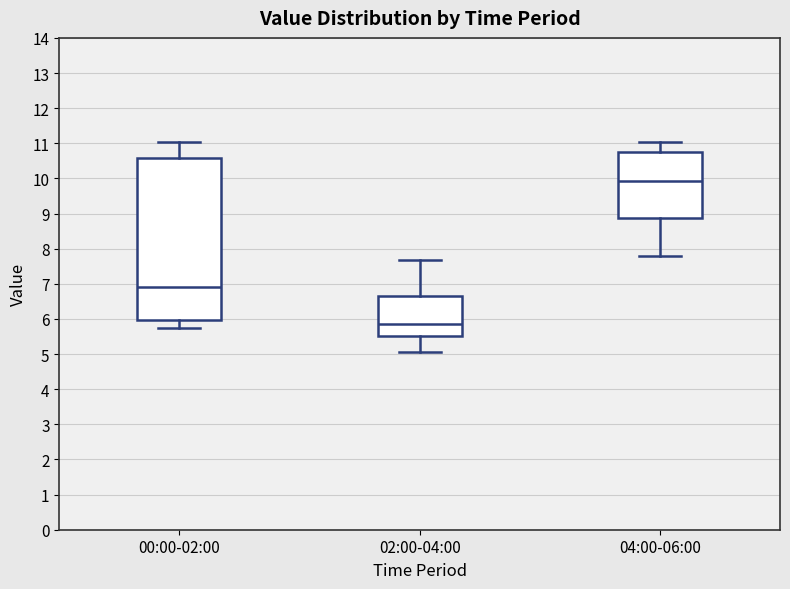

Where is the upper edge of the box for 00:00-02:00 on the y-axis? The values are not printed on the chart, so give them approximately, as read against the axis.

10.6